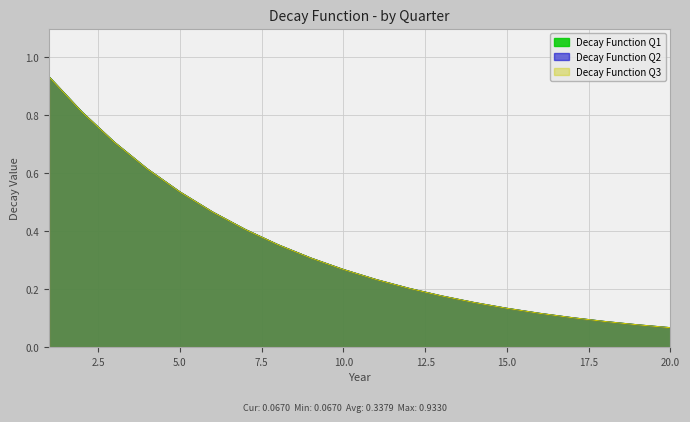

Reading right to left, list all the values displayed in this chart.

Decay Function Q1: 20=0.1	19=0.1	18=0.1	17=0.1	16=0.1	15=0.1	14=0.2	13=0.2	12=0.2	11=0.2	10=0.3	9=0.3	8=0.4	7=0.4	6=0.5	5=0.5	4=0.6	3=0.7	2=0.8	1=0.9
Decay Function Q2: 20=0.1	19=0.1	18=0.1	17=0.1	16=0.1	15=0.1	14=0.2	13=0.2	12=0.2	11=0.2	10=0.3	9=0.3	8=0.4	7=0.4	6=0.5	5=0.5	4=0.6	3=0.7	2=0.8	1=0.9
Decay Function Q3: 20=0.1	19=0.1	18=0.1	17=0.1	16=0.1	15=0.1	14=0.2	13=0.2	12=0.2	11=0.2	10=0.3	9=0.3	8=0.4	7=0.4	6=0.5	5=0.5	4=0.6	3=0.7	2=0.8	1=0.9